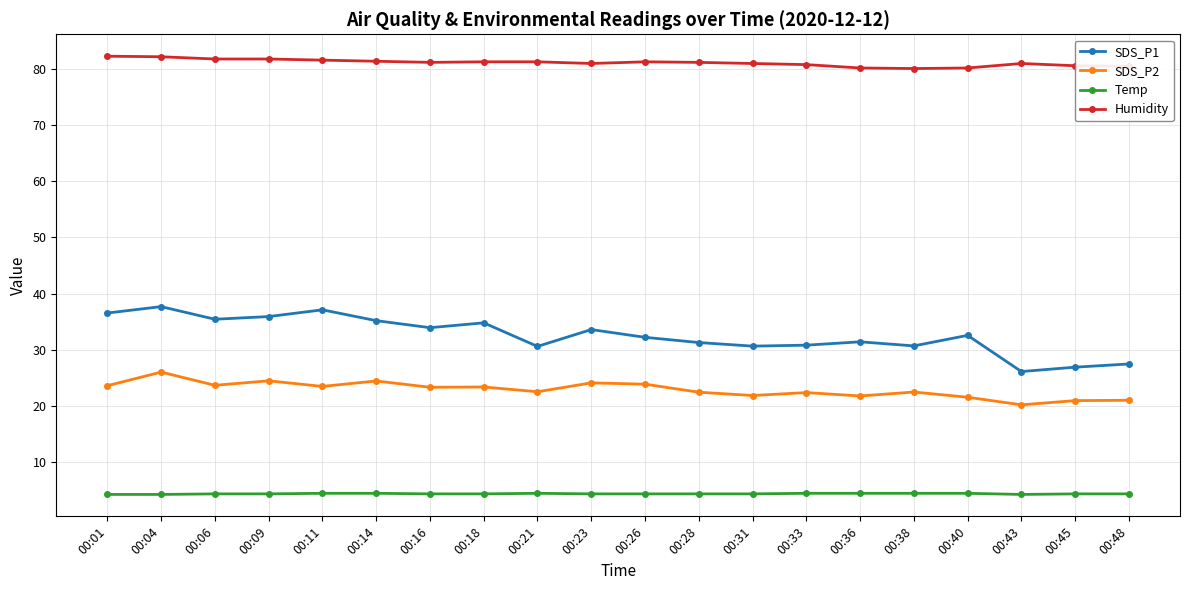

At which label does SDS_P1 first exceed 32?

00:01